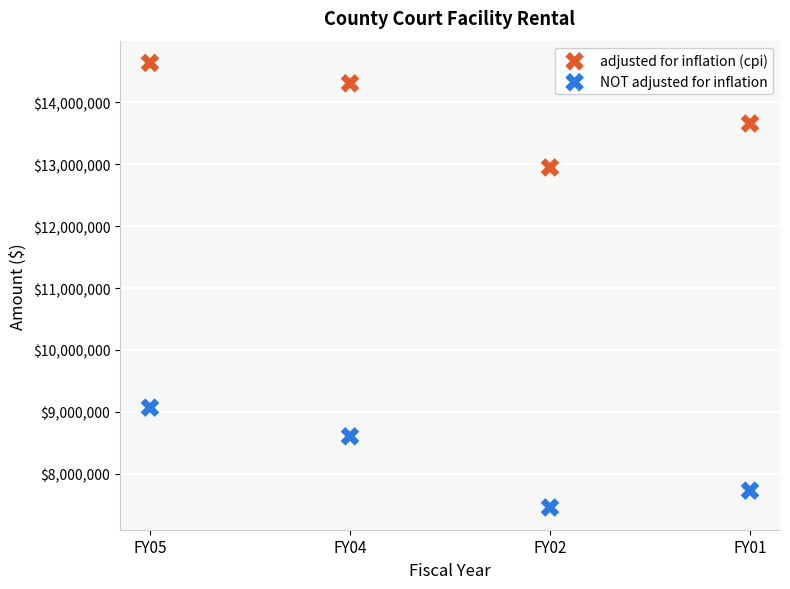

In the adjusted for inflation (cpi) series, what Y value is closest to 13792539?

13658351